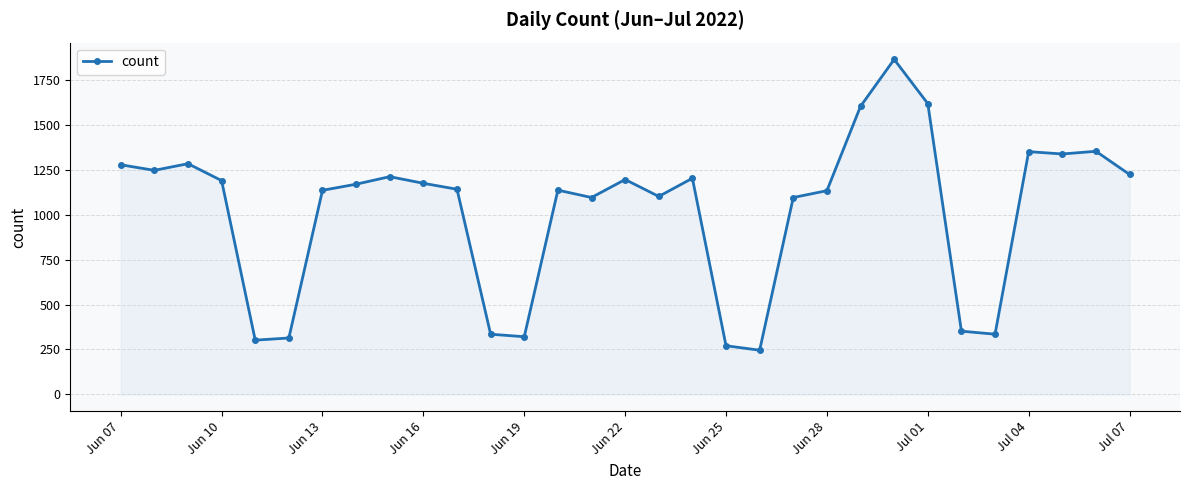

True or false: the data has more than 2 interior local peaks.

True